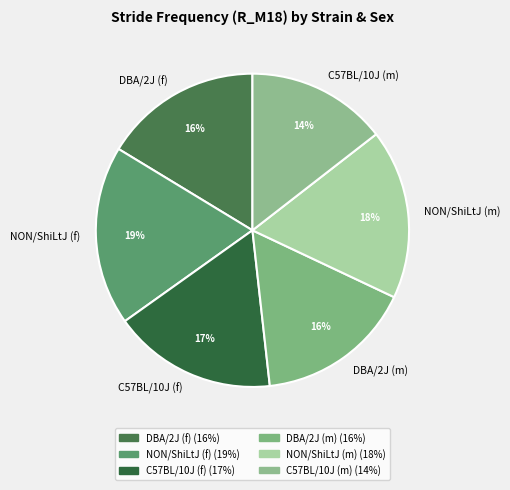

To the nearest percent, what is the average slice percentage?

17%